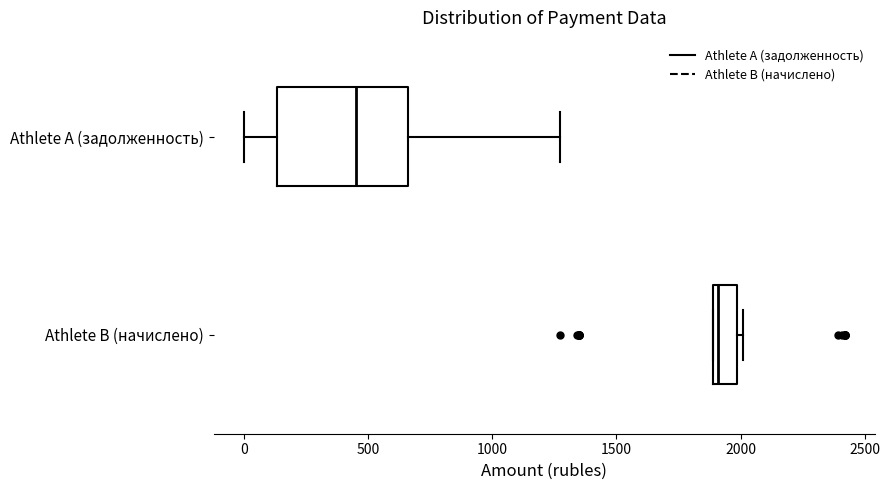

Reading bottom to top, read every box against the x-axis: the position of its median line, the range the box covers, and the ends of its whiskers. The values are not printed on the chart, so give them approximately, as read against the axis.

Athlete B (начислено): median 1900 (just right of the box's left edge), box 1900 to 2000, whiskers 1900 to 2000 (just right of the box's right edge)
Athlete A (задолженность): median 450, box 150 to 650, whiskers 0 to 1250